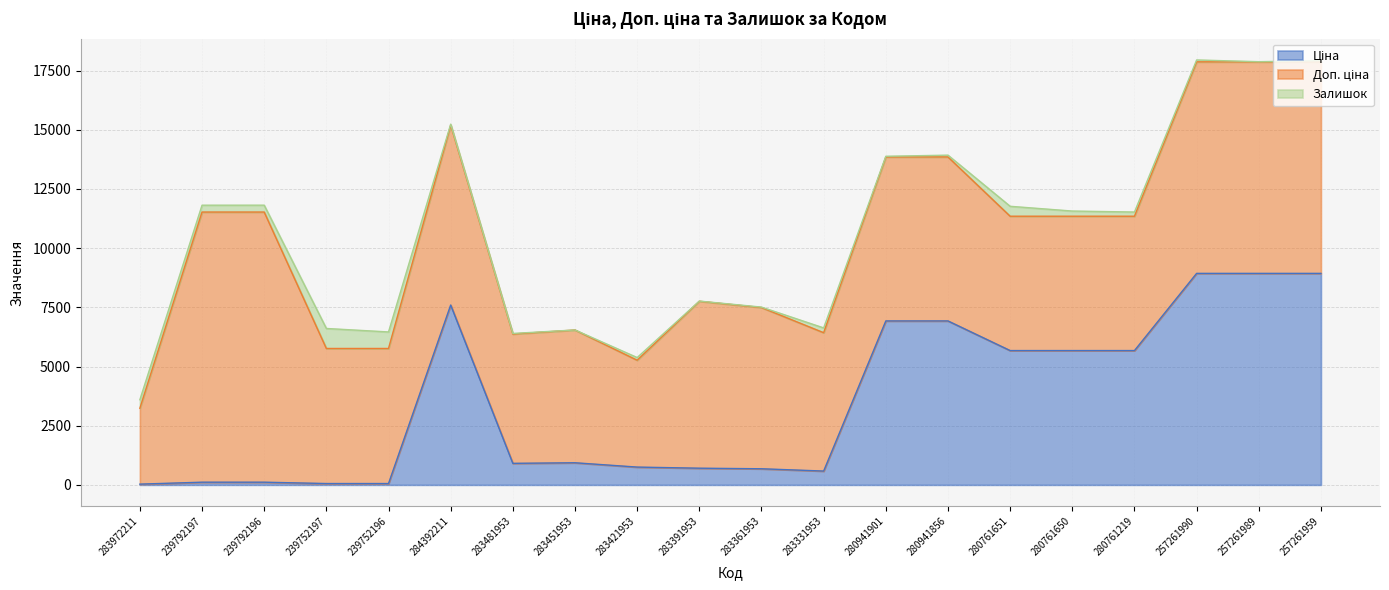

Reading right to left, list all the values displayed in this chart.

Ціна: 8934.1	8934.1	8934.1	5673.8	5673.8	5673.8	6925.7	6925.7	584.4	681.0	705.1	752.2	934.5	910.4	7596.5	57.0	57.0	114.1	114.1	32.0
Доп. ціна: 8934.1	8934.1	8934.1	5673.8	5673.8	5673.8	6925.7	6925.7	5843.9	6809.8	7051.3	4513.3	5607.2	5462.3	7596.5	5705.0	5705.0	11410.0	11410.0	3205.0
Залишок: 50.0	7.0	80.0	178.0	219.0	420.0	76.0	29.0	202.0	19.0	8.0	113.0	2.0	24.0	43.0	698.0	845.0	290.0	289.0	360.0